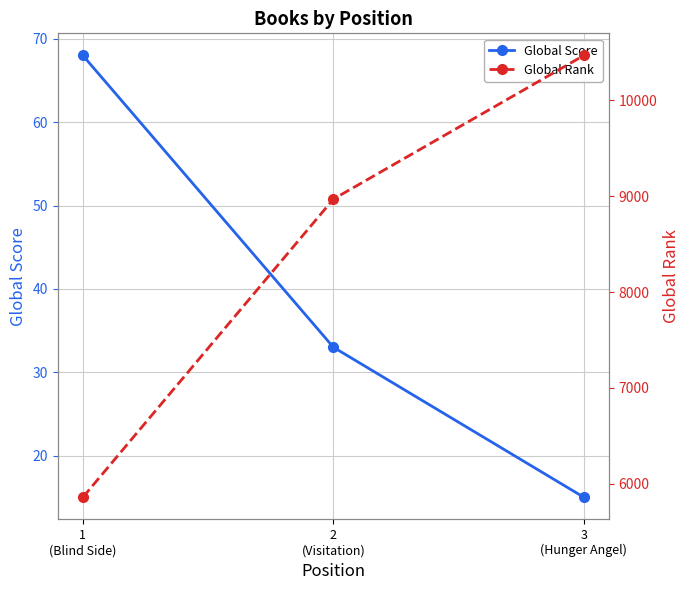

List the labels in order of Global Rank value, smallest first.

1
(Blind Side), 2
(Visitation), 3
(Hunger Angel)